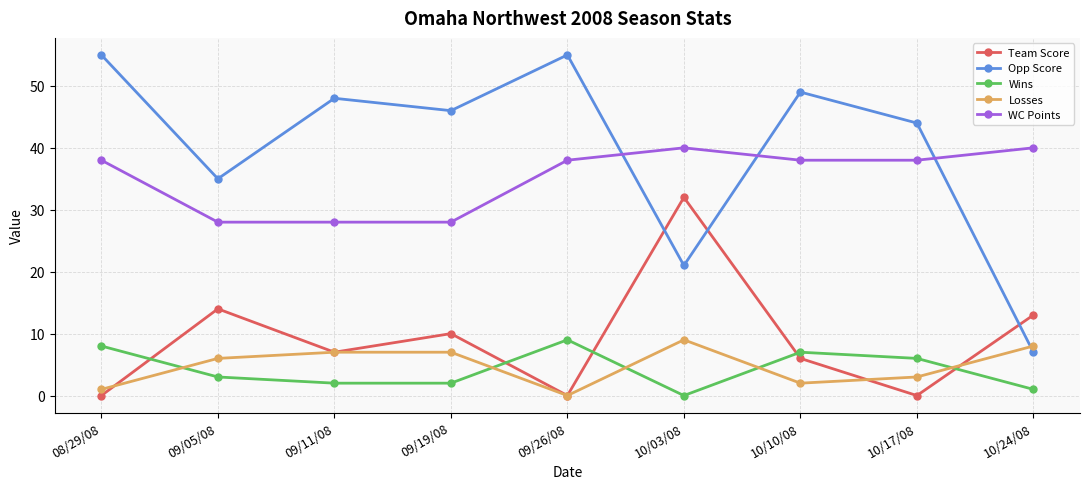

In Wins, how many points are higher than both neighbors (excluding endpoints)?

2